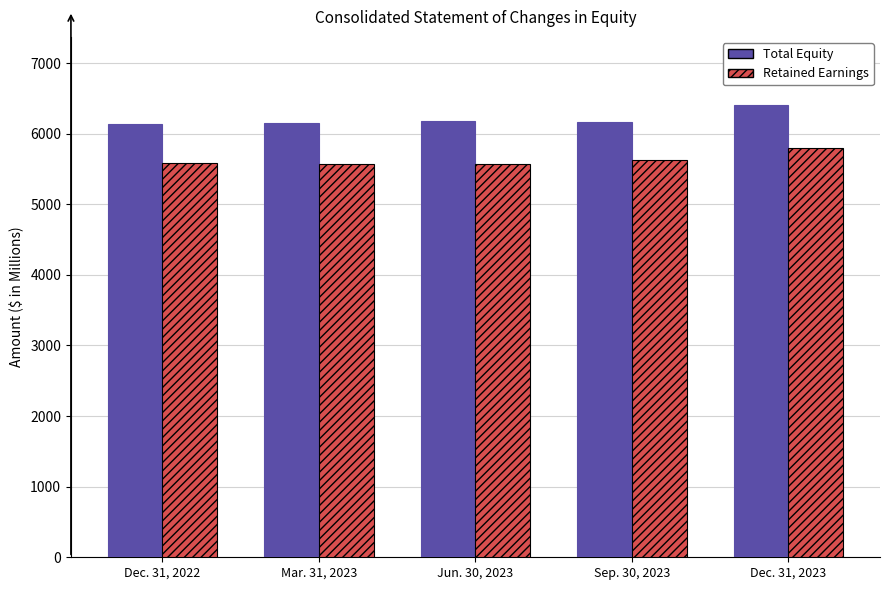

What position from the left is Dec. 31, 2023?

5